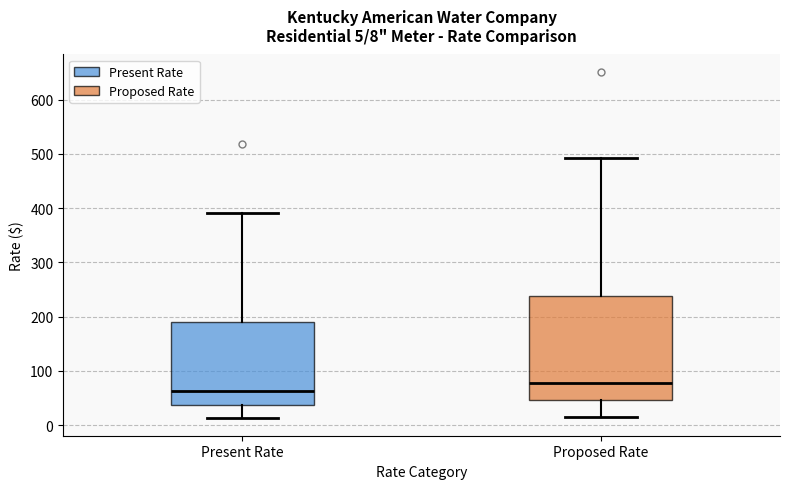

Which box has the lowest median line?

Present Rate